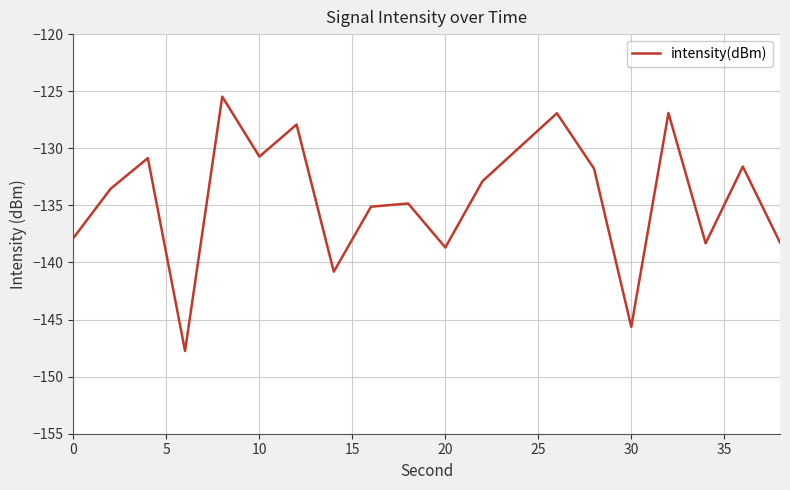

What is the difference between the maximum and minimum values?

22.3